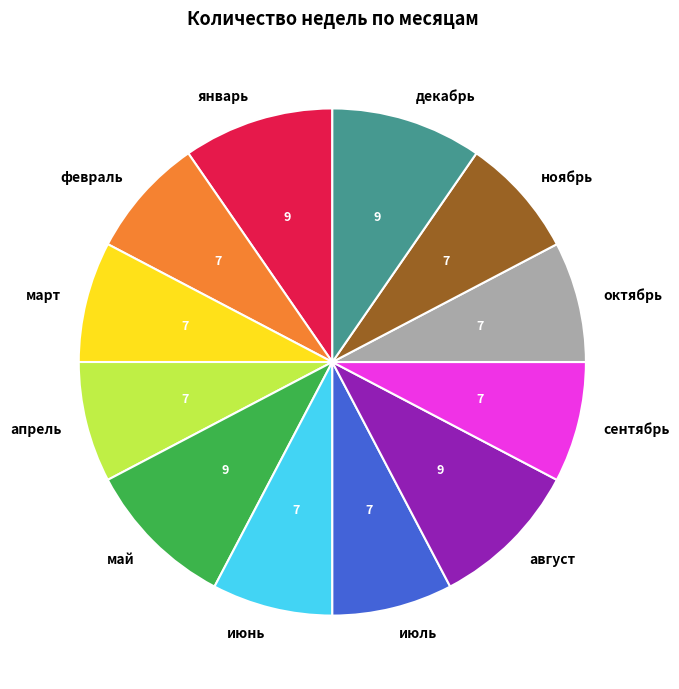

Is there a majority slice in this chart?

No